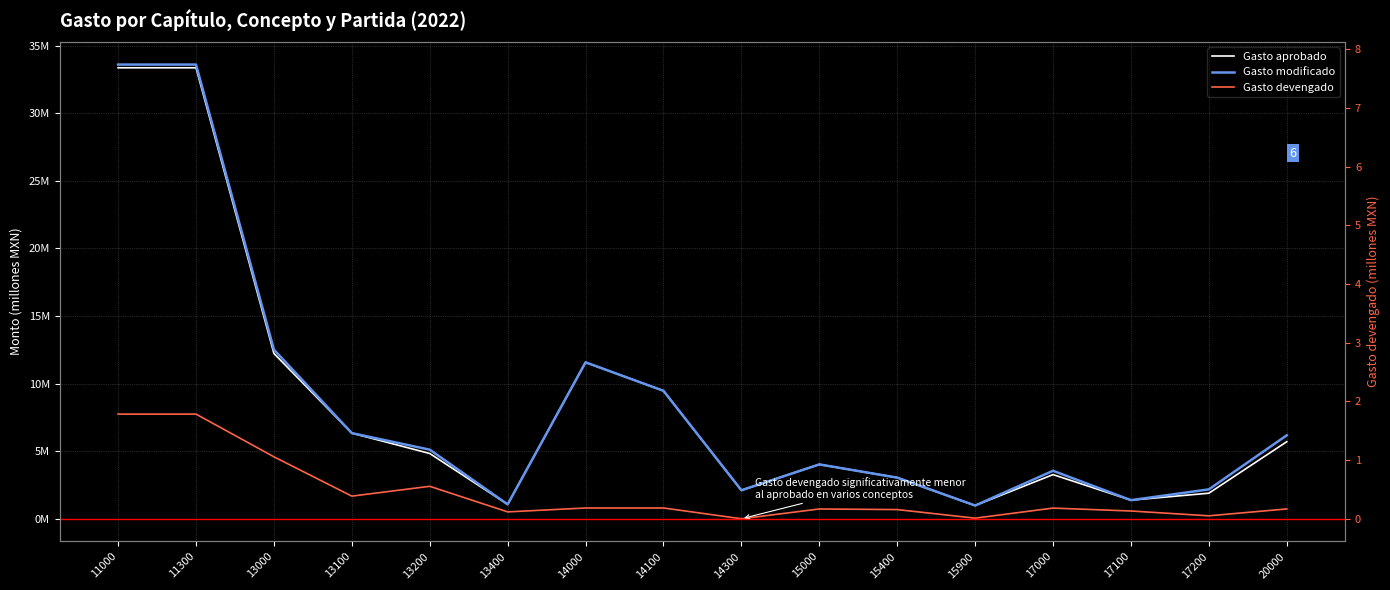

Which category has the highest value in the Gasto modificado series?

11000